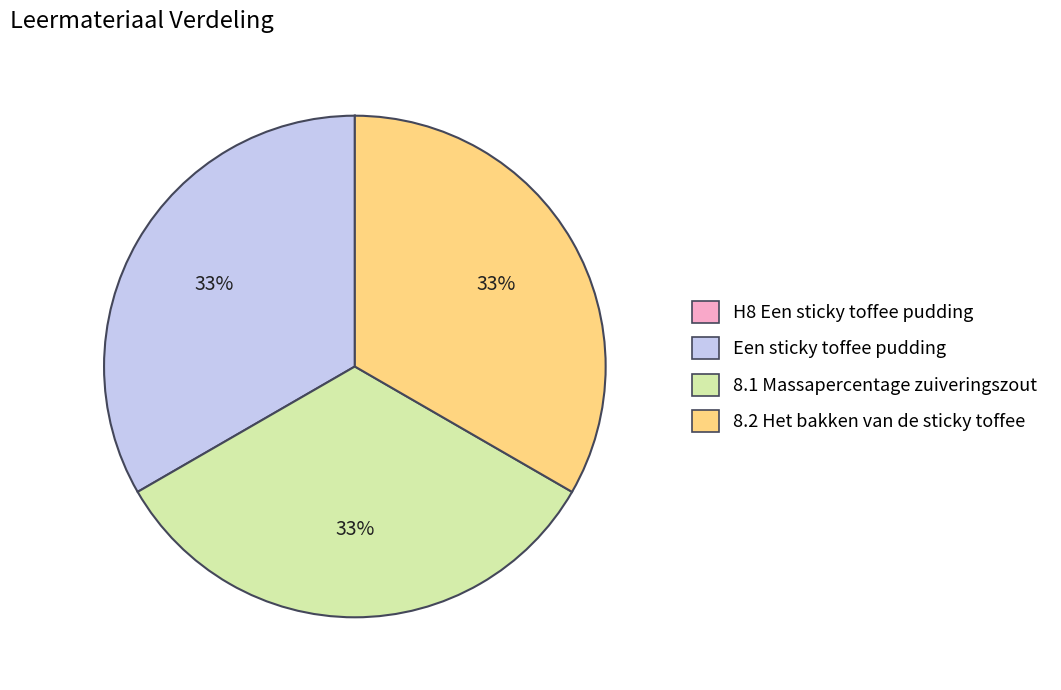

To the nearest percent, what is the average slice percentage?

25%